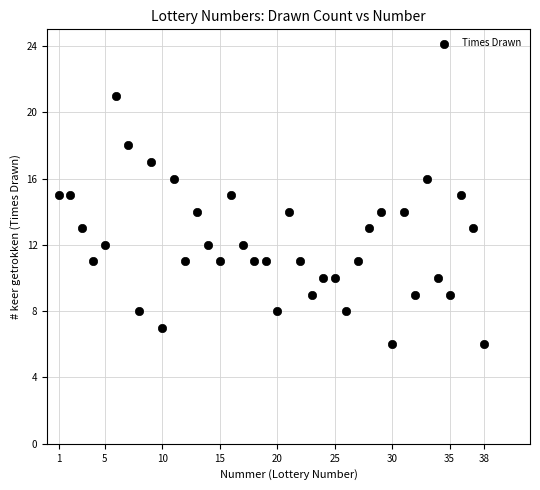

What is the range of Y values (max minus min)?

15